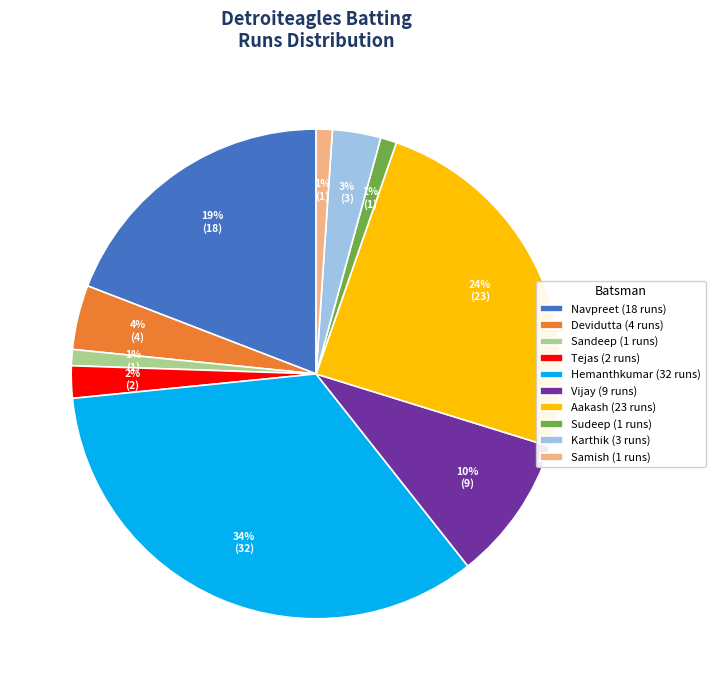

The Vijay (9 runs) slice represents 4% of the pie. True or false?

False